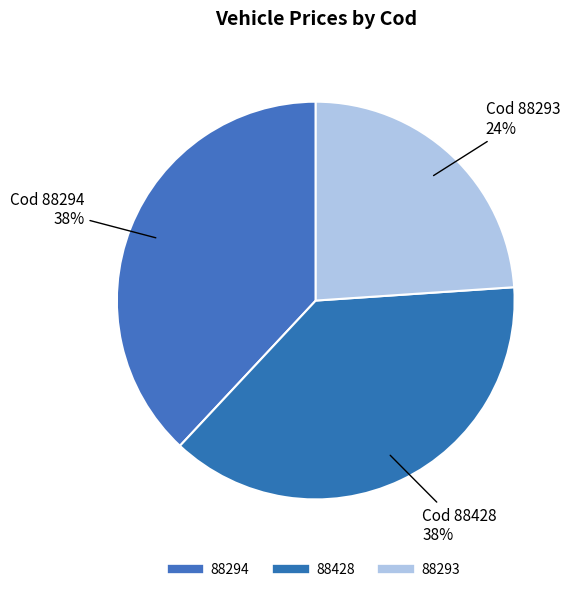

What percentage is NOT represented by 88294?

62.0%